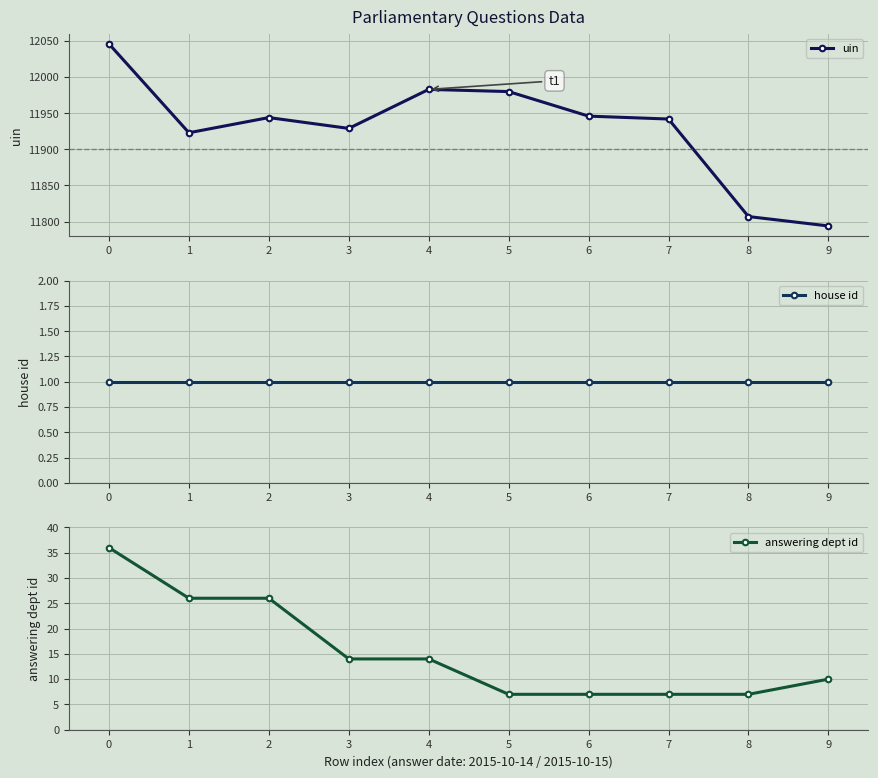

Between 2 and 5, which series saw the biggest shift?

uin